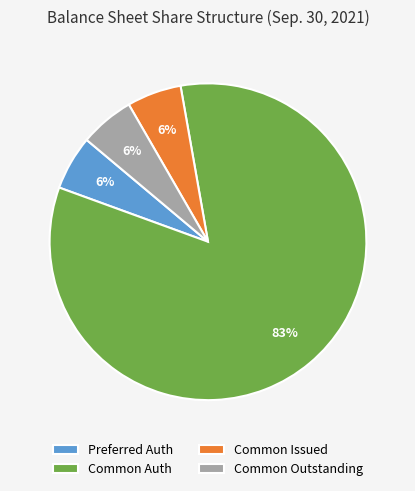

Is the sum of Common Outstanding and Common Issued greater than half?

No